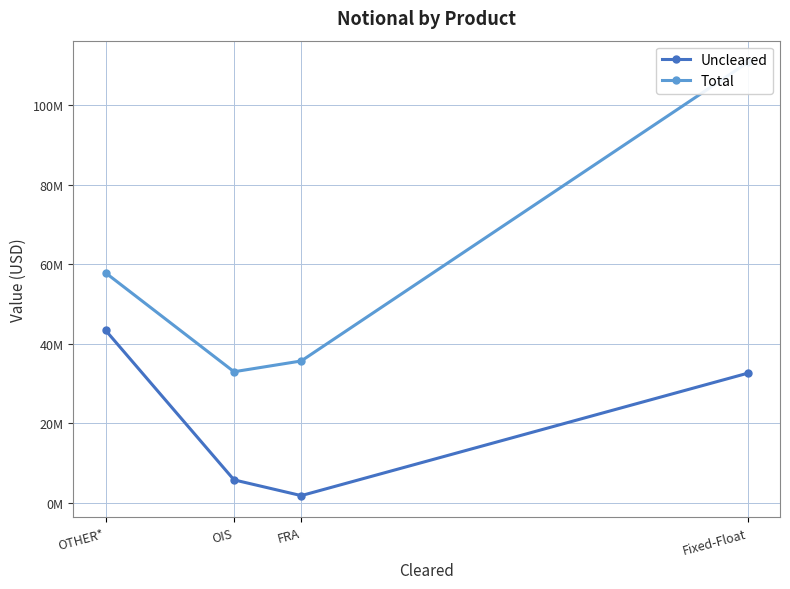

Between OIS and OTHER*, which is larger?

OTHER*